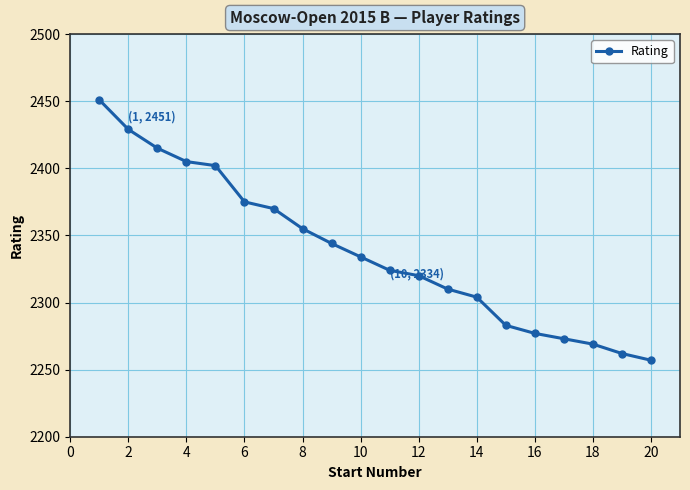

True or false: the data has more than 1 interior local peaks.

False